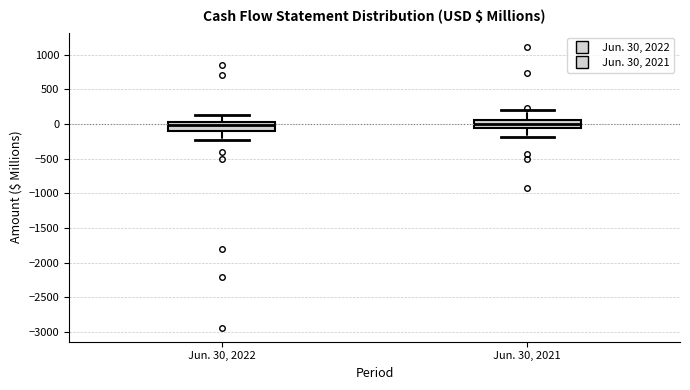

Reading left to right, transcribe this box plot: for each box, give where its median line is, the range the box spans, and where its two whiskers end, as read against the y-axis. The values are not printed on the chart, so give them approximately, as read against the axis.

Jun. 30, 2022: median 0, box -100 to 50, whiskers -200 to 150
Jun. 30, 2021: median 0, box -50 to 50, whiskers -200 to 200